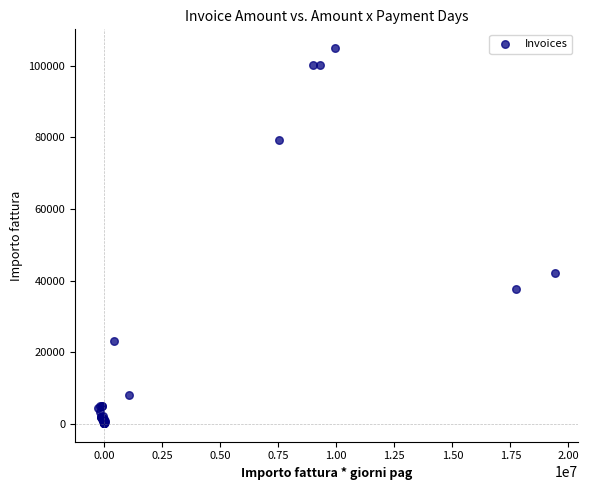

What Y value in the scatter plot is closest to 52575?

42218.0